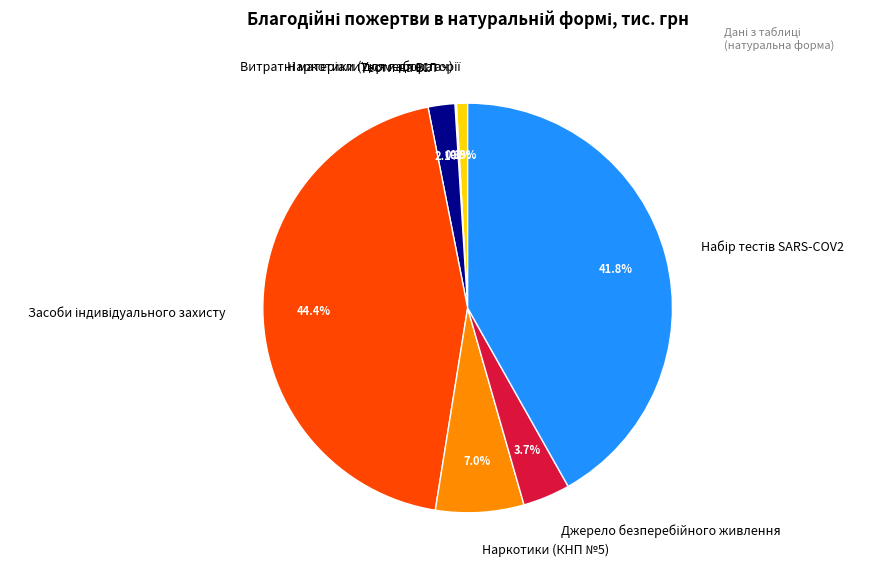

Is there a majority slice in this chart?

No